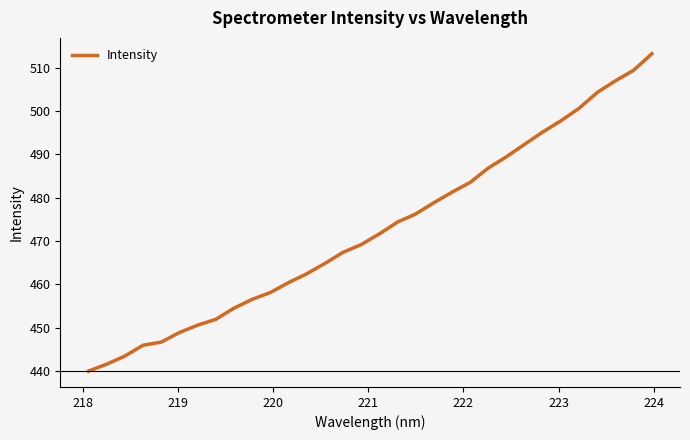

How many series are shown in this chart?

1